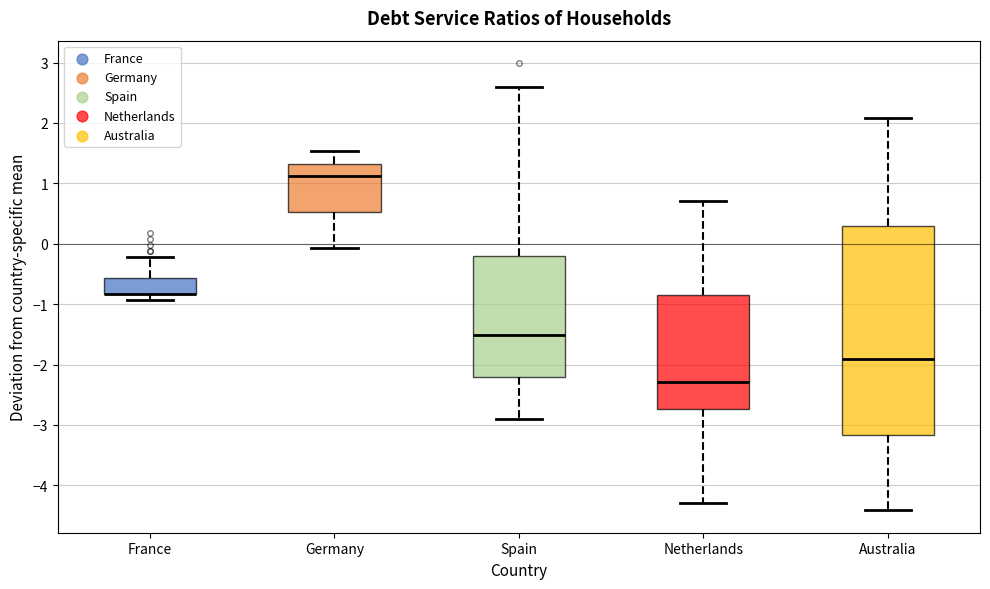

Where does the lower whisker of the box for Netherlands end on the y-axis? The values are not printed on the chart, so give them approximately, as read against the axis.

-4.3